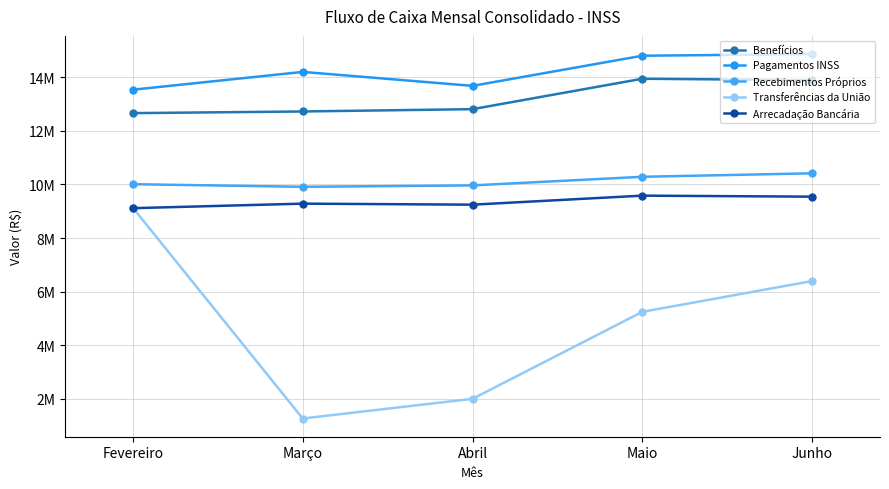

Does the chart have visible grid lines?

Yes